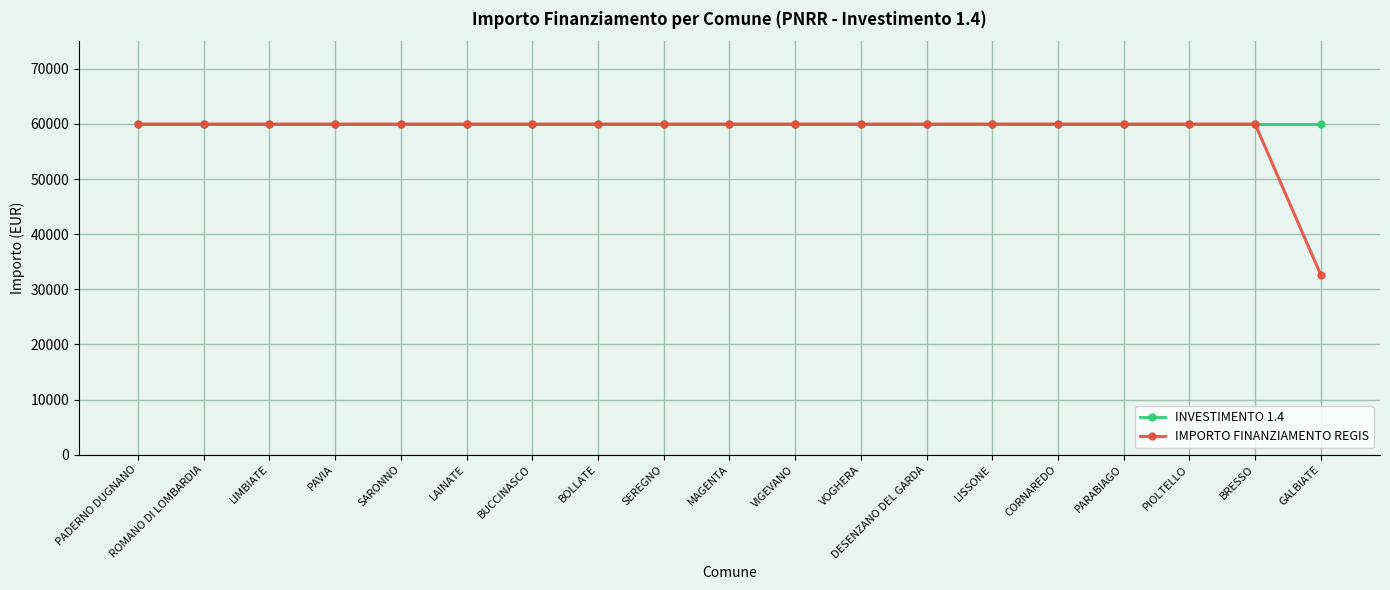

The IMPORTO FINANZIAMENTO REGIS series shows 85699 at CORNAREDO. True or false?

False